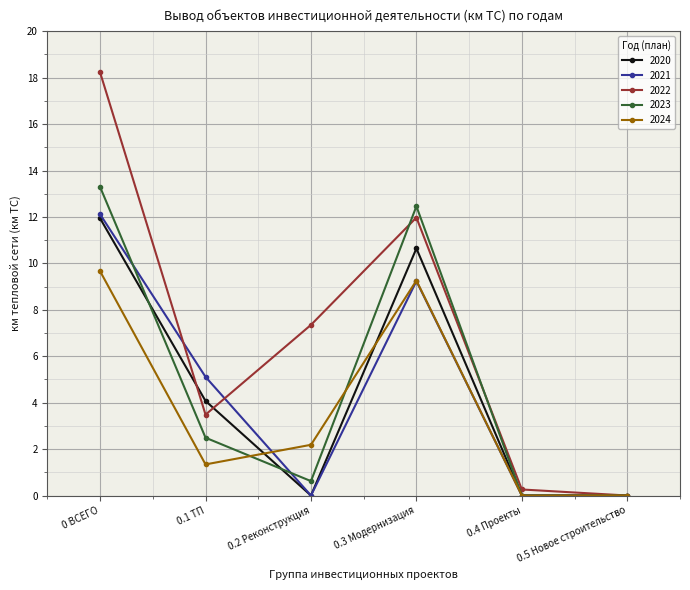

Reading left to right, extract all data points from this chart.

2020: 11.9	4.1	0.0	10.6	0.0	0.0
2021: 12.1	5.1	0.0	9.2	0.0	0.0
2022: 18.2	3.5	7.4	12.0	0.3	0.0
2023: 13.3	2.5	0.6	12.5	0.0	0.0
2024: 9.7	1.3	2.2	9.3	0.0	0.0